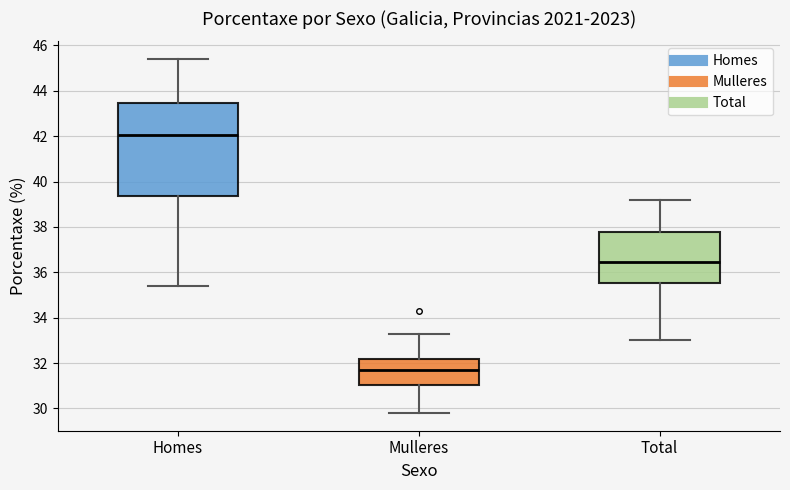

Which box is the tallest, from its lower edge to its upper edge?

Homes